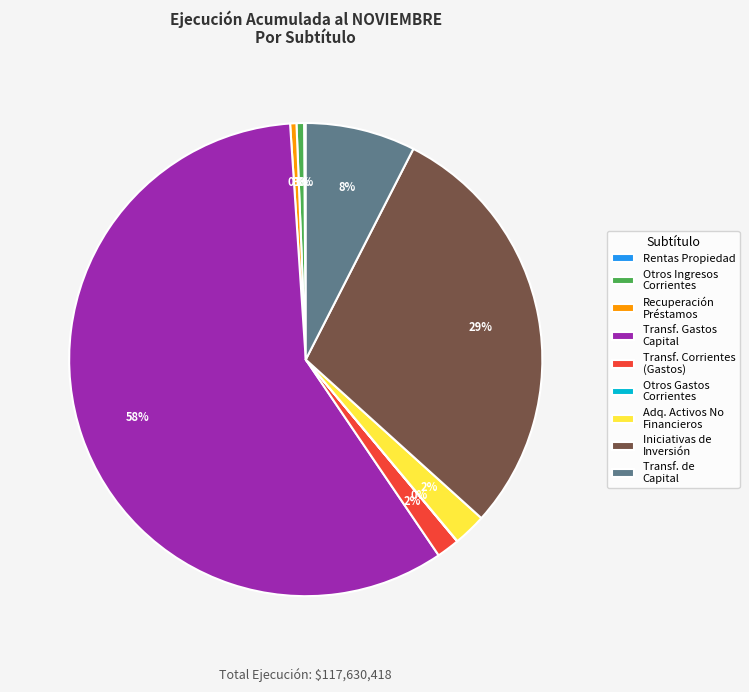

To the nearest percent, what is the difference between the largest and smallest slice percentages?

58%